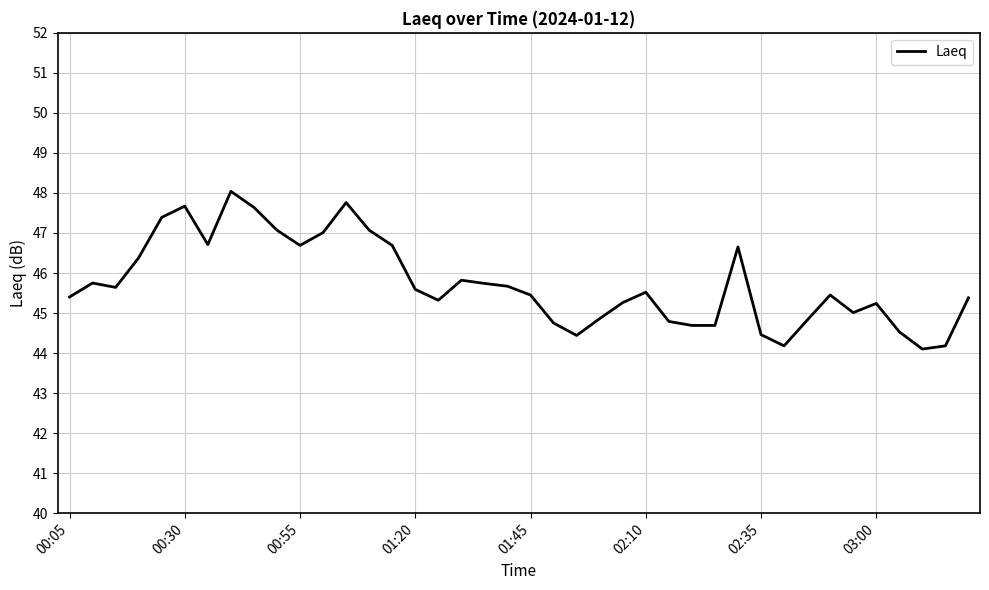

What is the smallest value displayed?

44.1